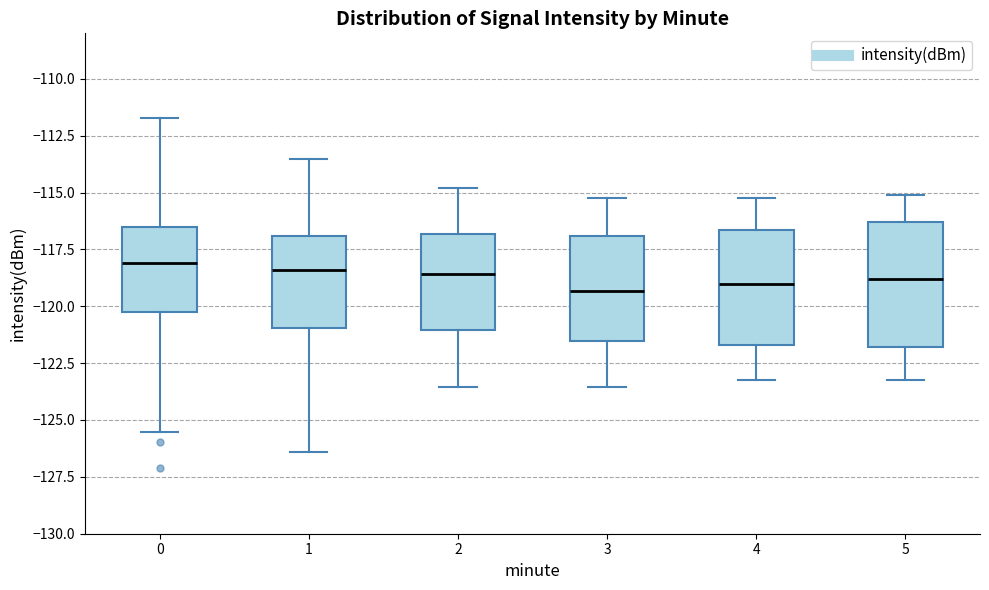

Reading left to right, transcribe this box plot: for each box, give where its median line is, the range the box spans, and where its two whiskers end, as read against the y-axis. The values are not printed on the chart, so give them approximately, as read against the axis.

0: median -118.0, box -120.0 to -116.5, whiskers -125.5 to -111.5
1: median -118.5, box -121.0 to -117.0, whiskers -126.5 to -113.5
2: median -118.5, box -121.0 to -117.0, whiskers -123.5 to -115.0
3: median -119.5, box -121.5 to -117.0, whiskers -123.5 to -115.0
4: median -119.0, box -121.5 to -116.5, whiskers -123.0 to -115.0
5: median -119.0, box -122.0 to -116.5, whiskers -123.0 to -115.0